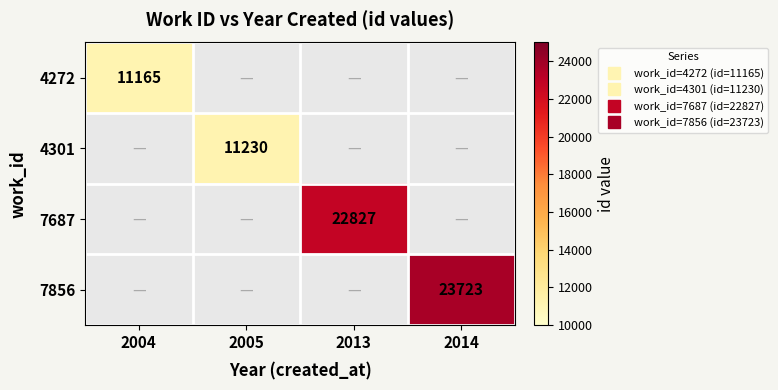

What is the lowest value of the 4272 series?

11165.0